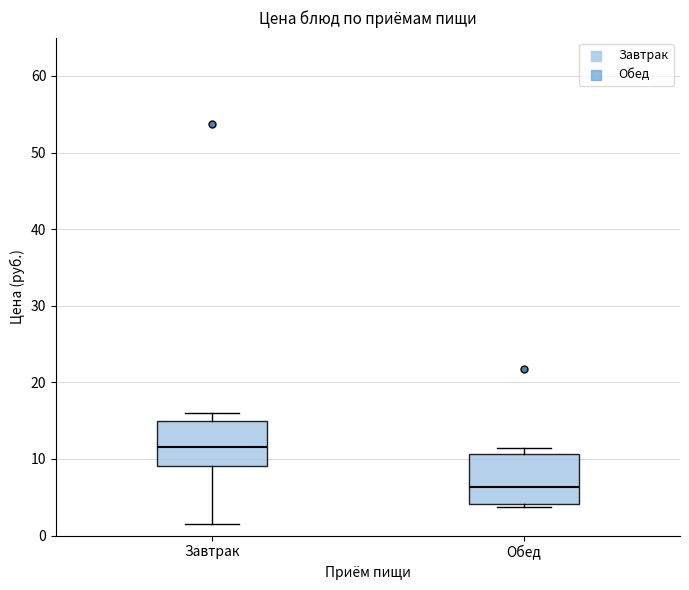

Where is the lower edge of the box for Обед on the y-axis? The values are not printed on the chart, so give them approximately, as read against the axis.

4